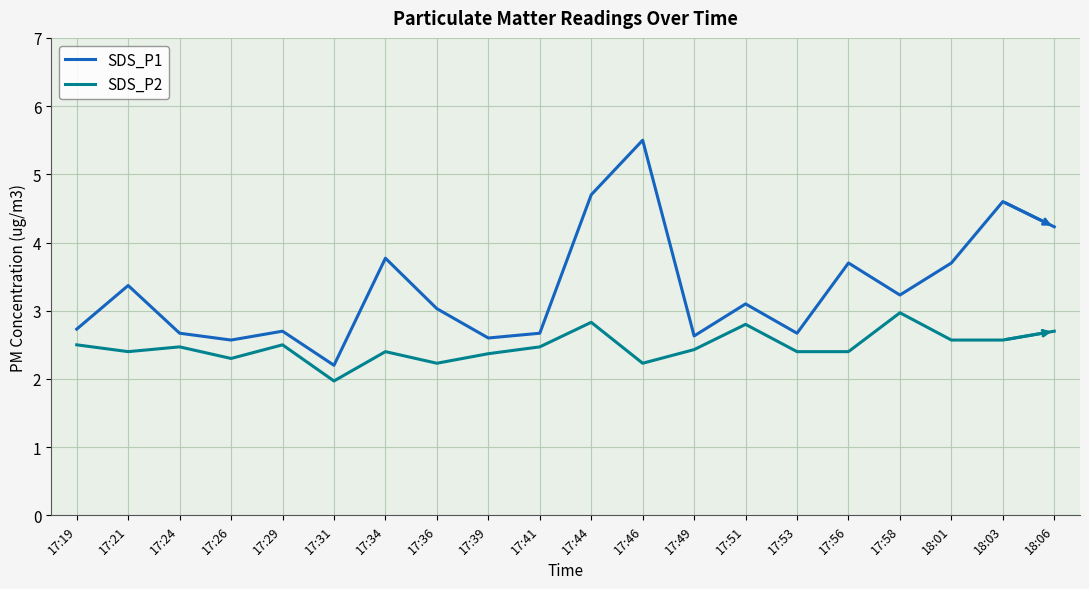

What is the sum of the SDS_P1 values at 17:26 and 17:58?

5.8